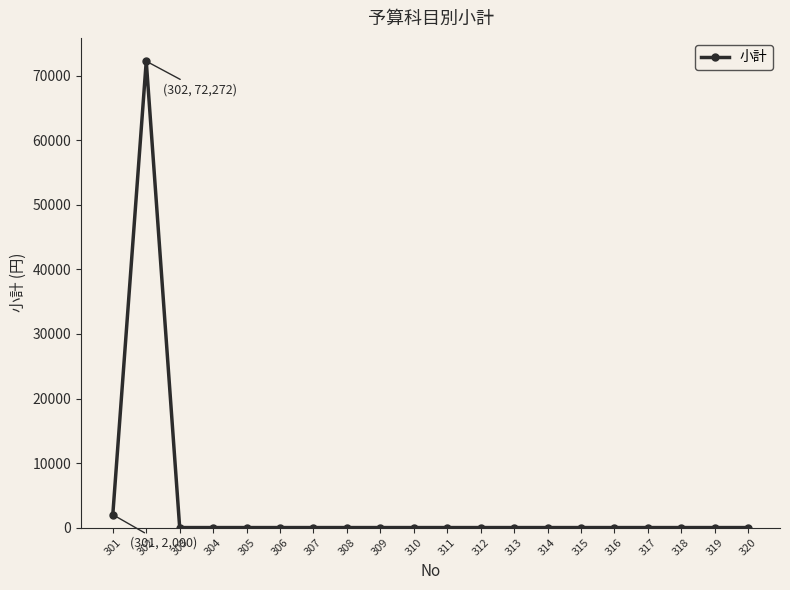

The value at 317 is -27955. True or false?

False